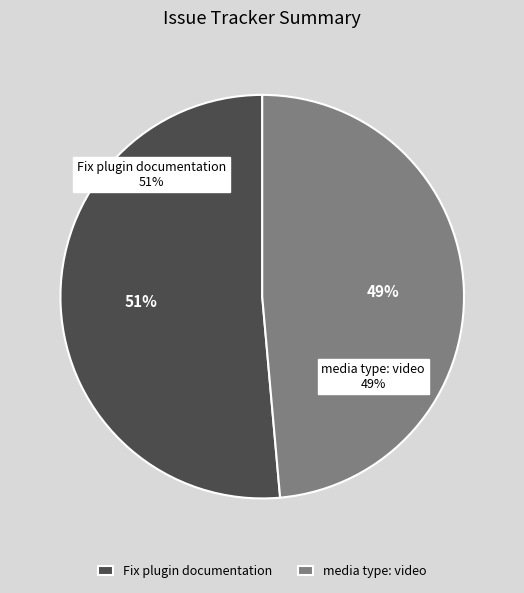

What portion of the pie excludes media type: video?

51.4%